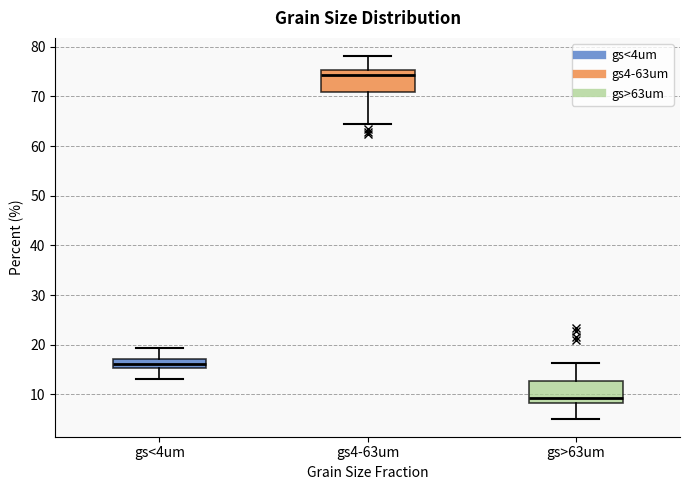

Reading left to right, transcribe this box plot: for each box, give where its median line is, the range the box spans, and where its two whiskers end, as read against the y-axis. The values are not printed on the chart, so give them approximately, as read against the axis.

gs<4um: median 16, box 15 to 17, whiskers 13 to 19
gs4-63um: median 74, box 71 to 75, whiskers 64 to 78
gs>63um: median 9, box 8 to 13, whiskers 5 to 16